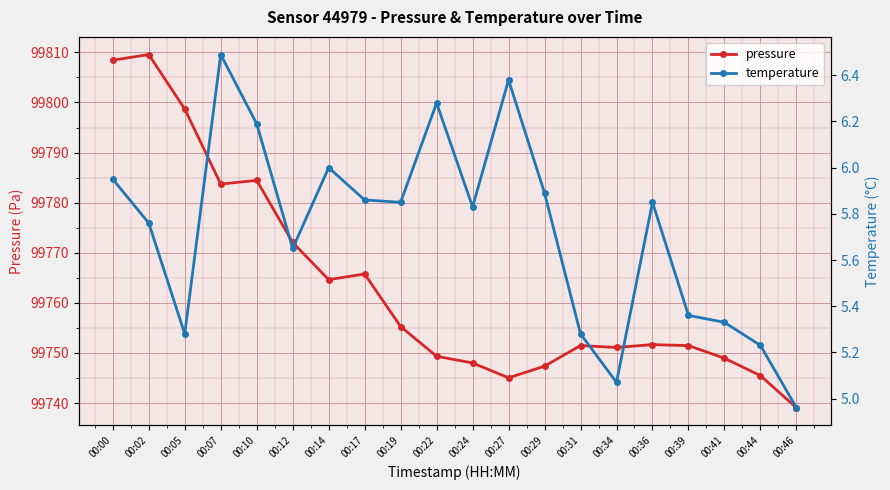

In pressure, how many points are lower than both neighbors (excluding endpoints)?

4